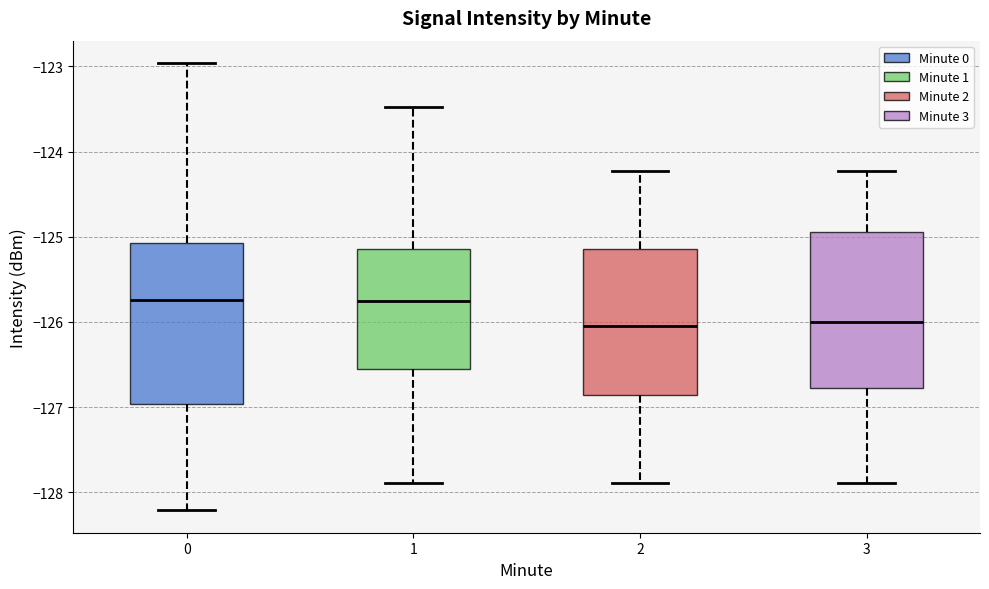

Reading left to right, transcribe this box plot: for each box, give where its median line is, the range the box spans, and where its two whiskers end, as read against the y-axis. The values are not printed on the chart, so give them approximately, as read against the axis.

0: median -125.7, box -127.0 to -125.1, whiskers -128.2 to -123.0
1: median -125.8, box -126.6 to -125.1, whiskers -127.9 to -123.5
2: median -126.0, box -126.9 to -125.1, whiskers -127.9 to -124.2
3: median -126.0, box -126.8 to -124.9, whiskers -127.9 to -124.2